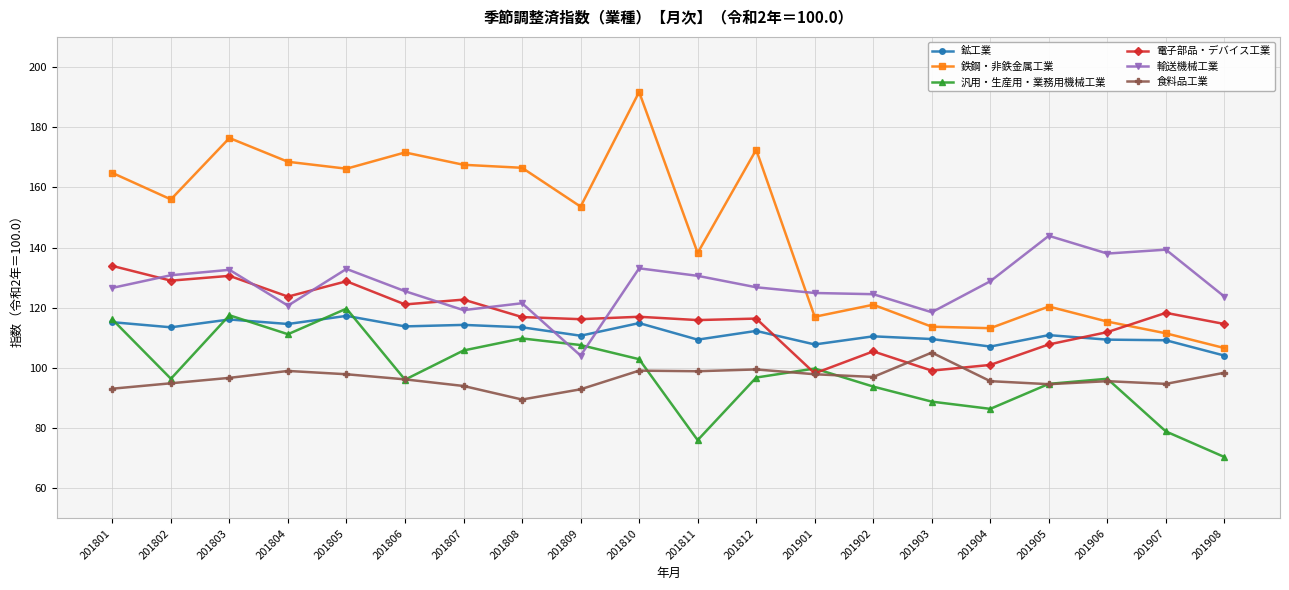

Which series has the largest range (max minus min)?

鉄鋼・非鉄金属工業